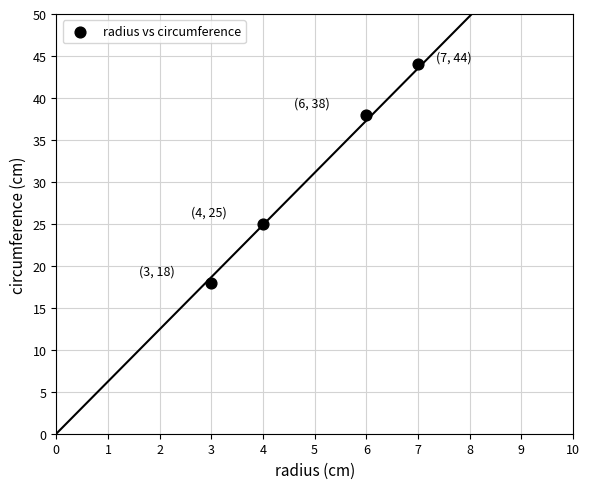

What is the average Y value?

31